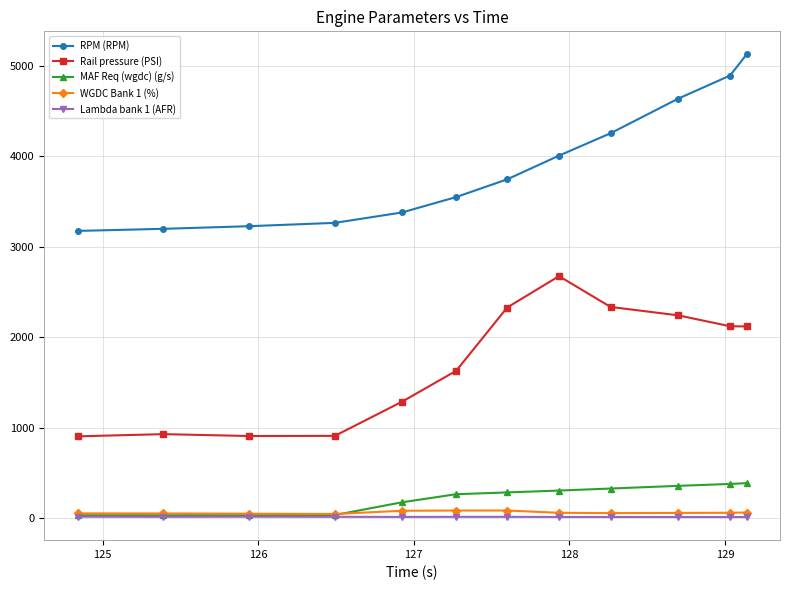

What is the average value of the Lambda bank 1 (AFR) series?

13.4